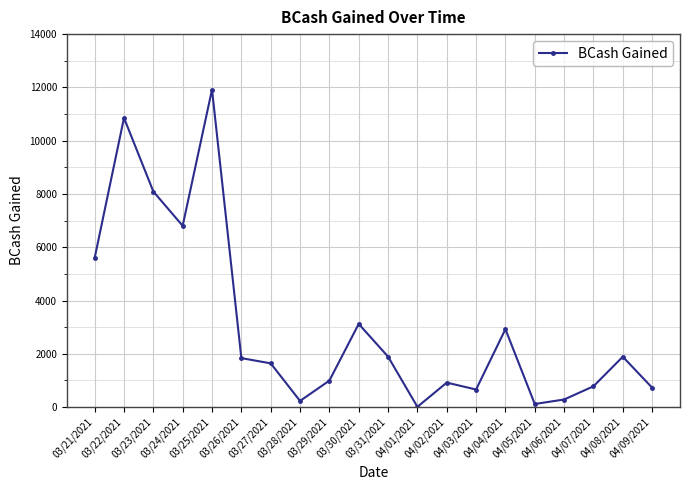

What is the greatest value displayed?

11919